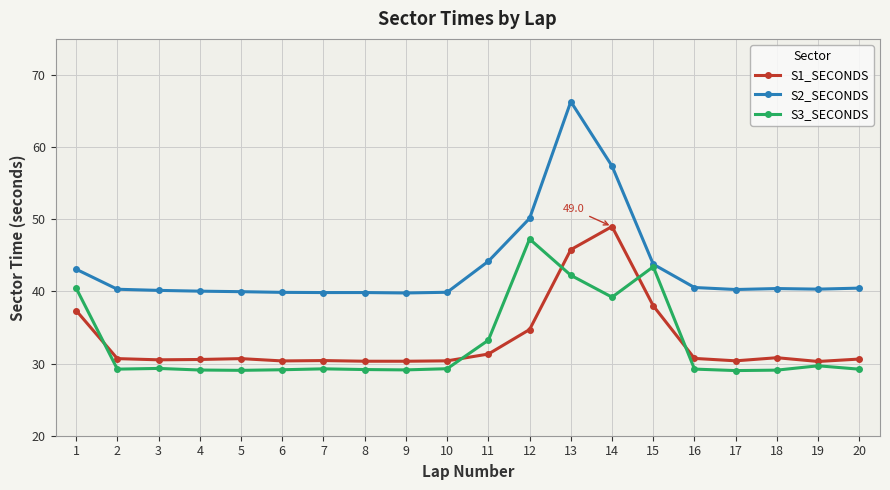

Which series ends up on top after the final intersection of S3_SECONDS and S1_SECONDS?

S1_SECONDS